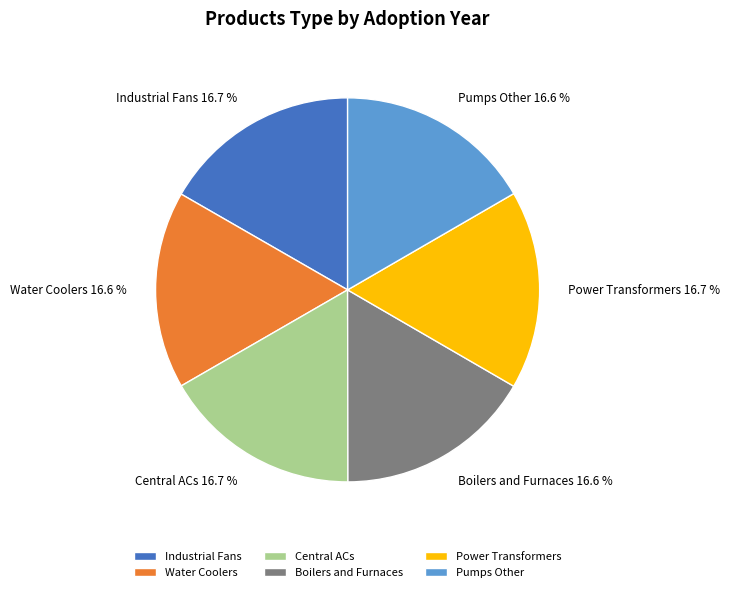

To the nearest percent, what percentage of the pie is Pumps Other?

17%